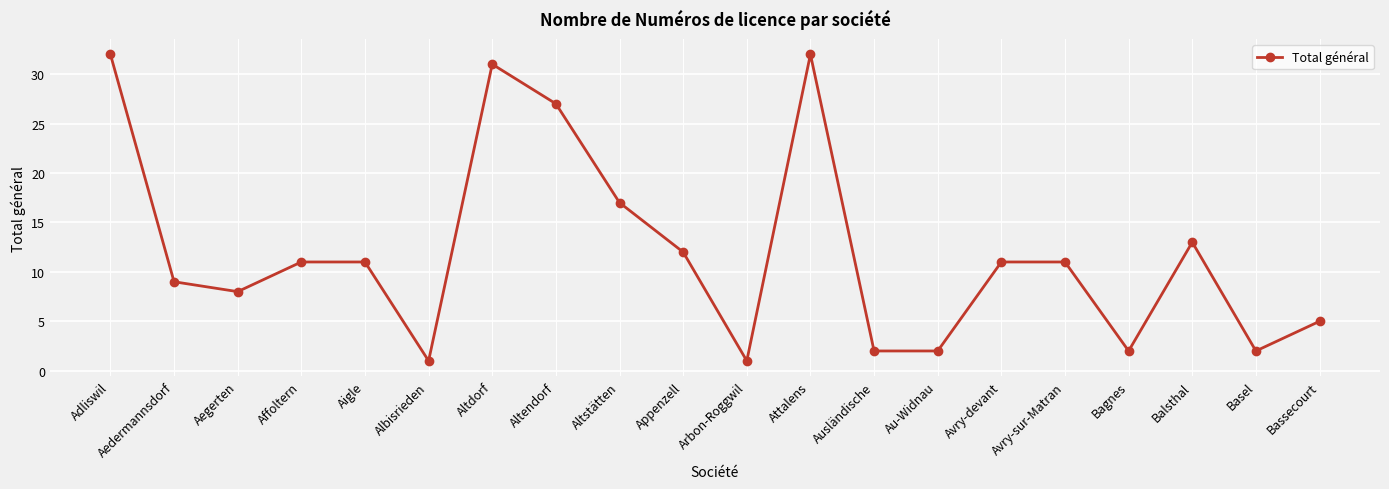

Approximately how many times larger is the value at Aigle compared to Altstätten?

0.6